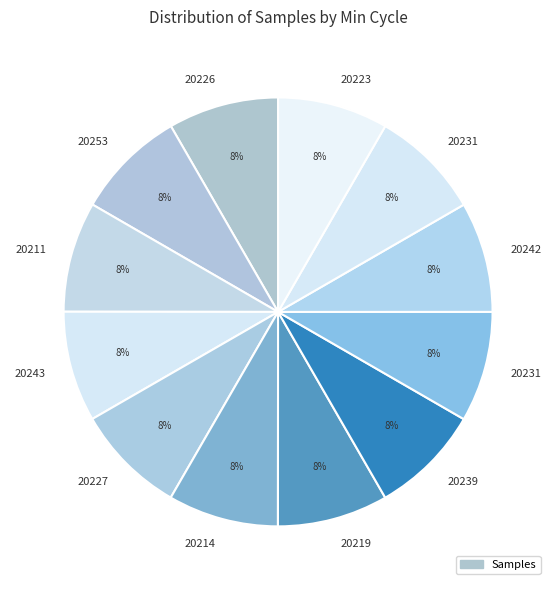

How many segments does this pie chart have?

12